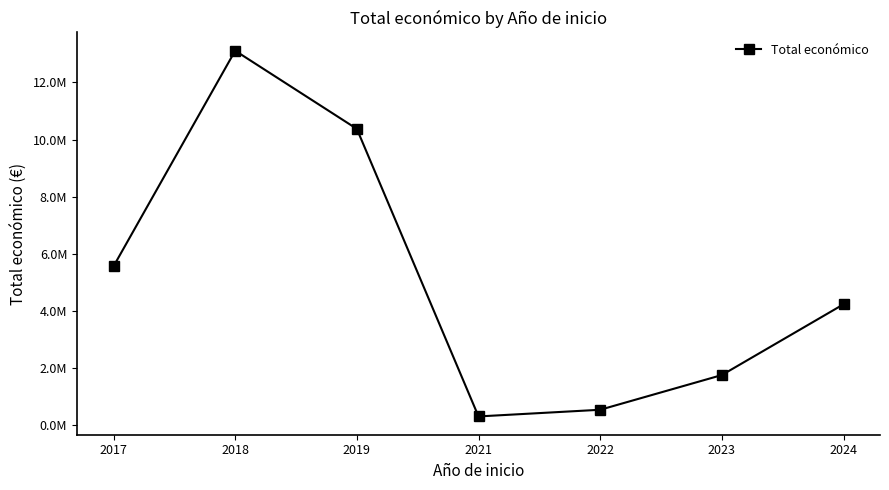

Does the chart have visible grid lines?

No